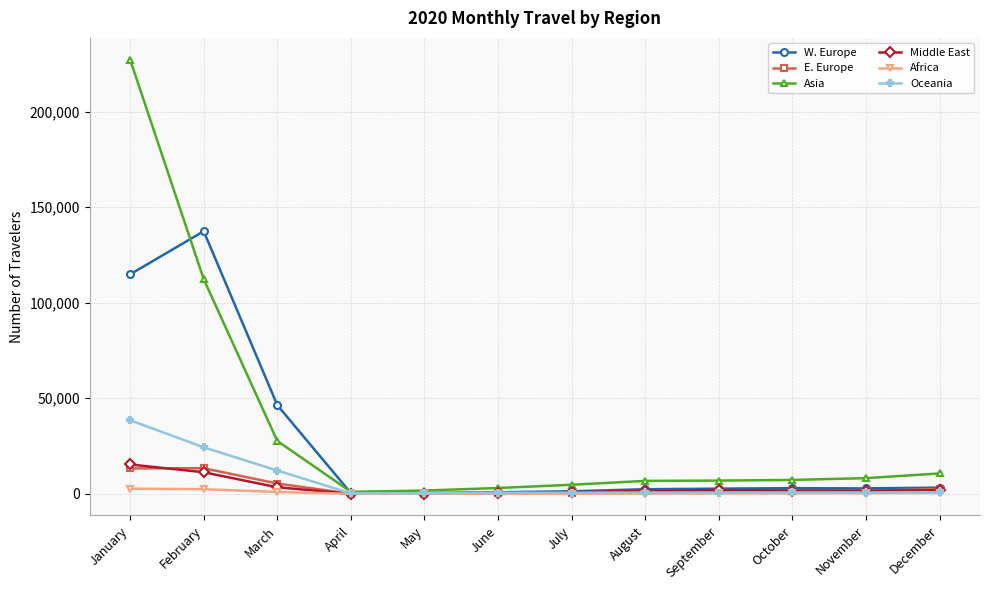

How many values in the W. Europe series are below 2831?

6